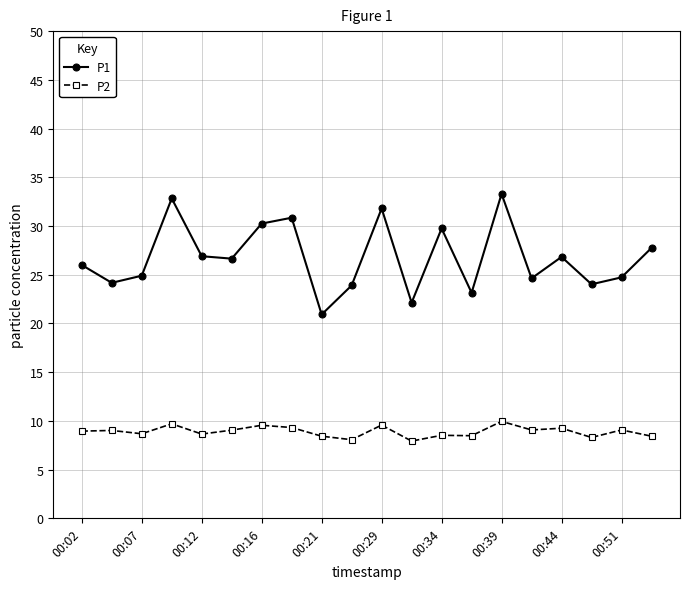

What is the lowest value of the P1 series?

20.9